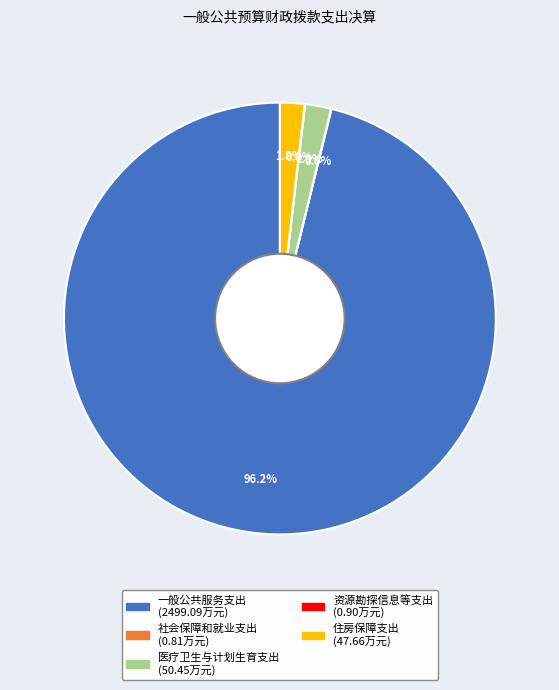

Is there a majority slice in this chart?

Yes